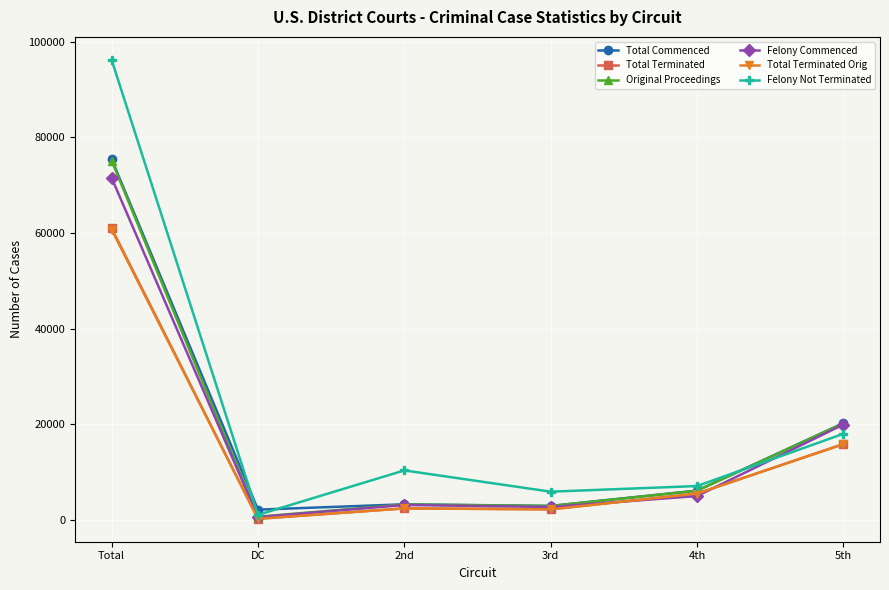

At which category is the sum across all series the highest?

Total